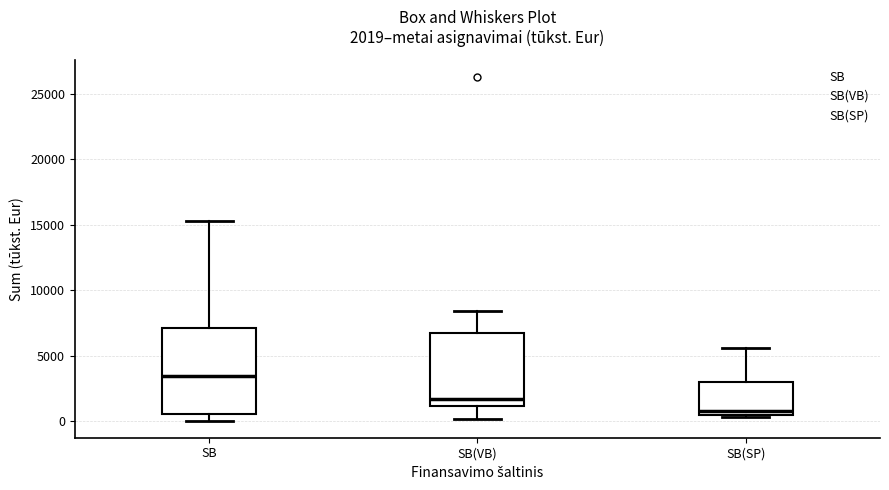

Which box has the lowest median line?

SB(SP)